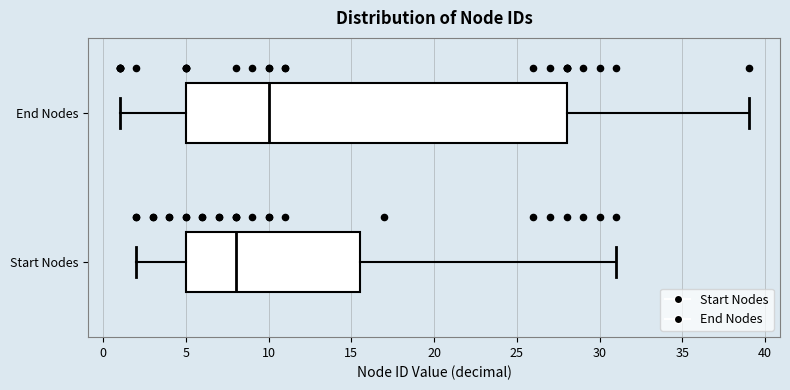

Reading bottom to top, transcribe this box plot: for each box, give where its median line is, the range the box spans, and where its two whiskers end, as read against the x-axis. The values are not printed on the chart, so give them approximately, as read against the axis.

Start Nodes: median 8.0, box 5.0 to 15.5, whiskers 2.0 to 31.0
End Nodes: median 10.0, box 5.0 to 28.0, whiskers 1.0 to 39.0